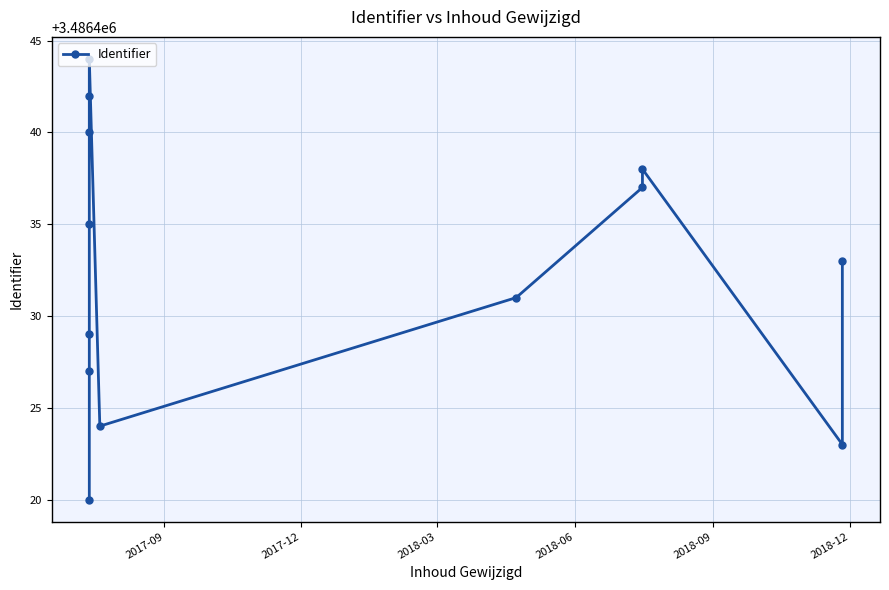

What is the difference between the second highest and second lowest values?

19